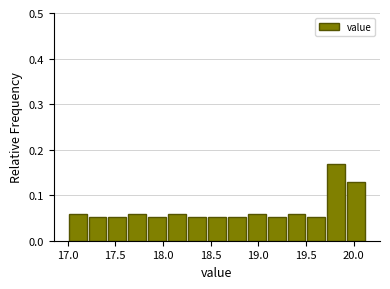

What is the height of the bar covering 17.00 to 17.20 on the x-axis? Neither the bar edges nor the heights are printed on the chart, so give them approximately, as read against the axes.

0.06